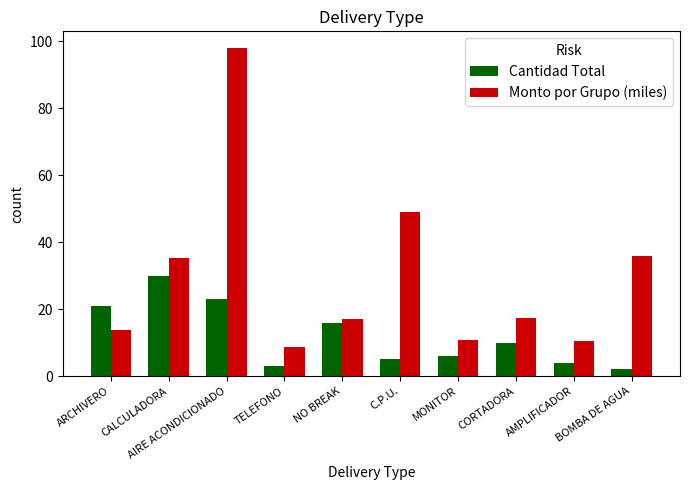

Which series has the largest total across all categories?

Monto por Grupo (miles)